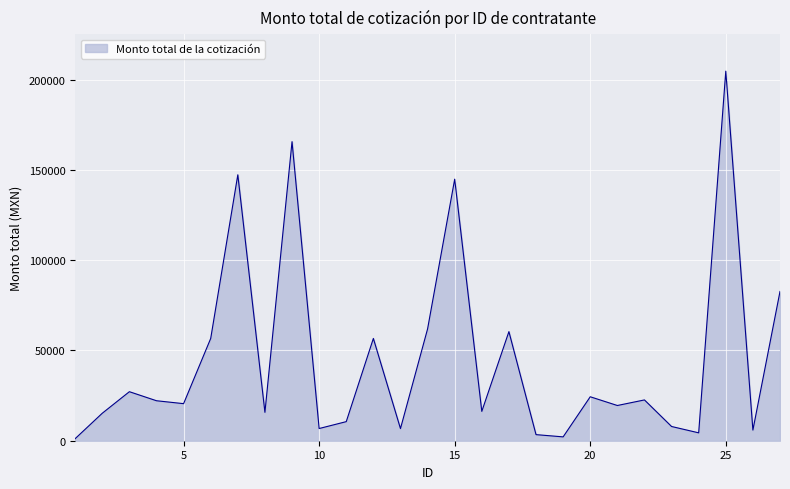

What is the difference between the maximum and minimum values?

203667.7